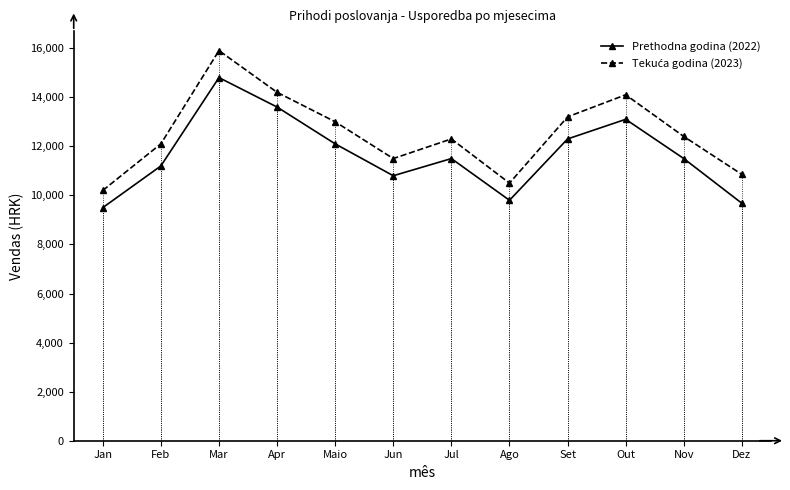

What are all the series names shown in the legend?

Prethodna godina (2022), Tekuća godina (2023)